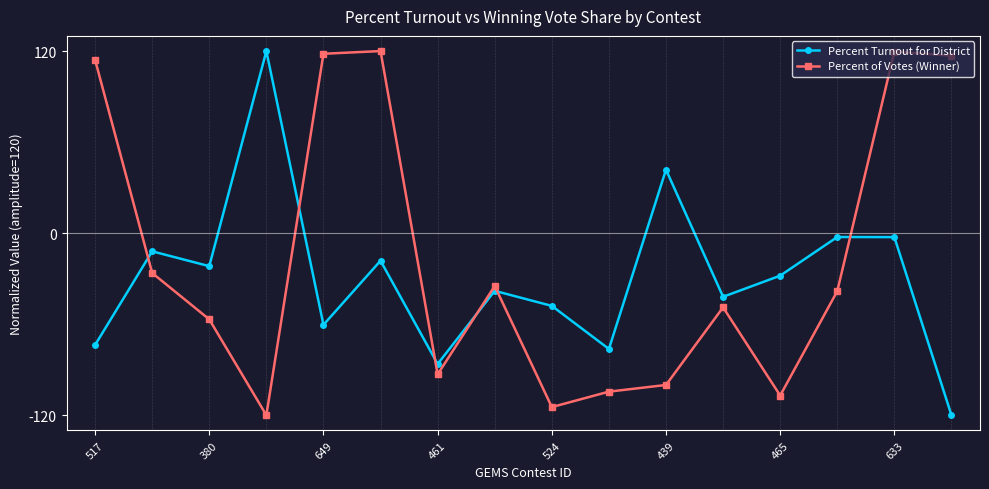

What are all the series names shown in the legend?

Percent Turnout for District, Percent of Votes (Winner)